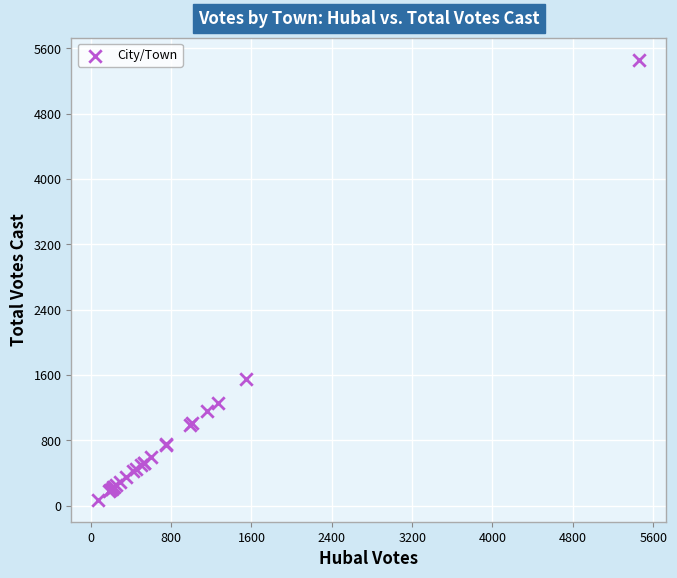

What Y value in the scatter plot is closest to 2769?

1547